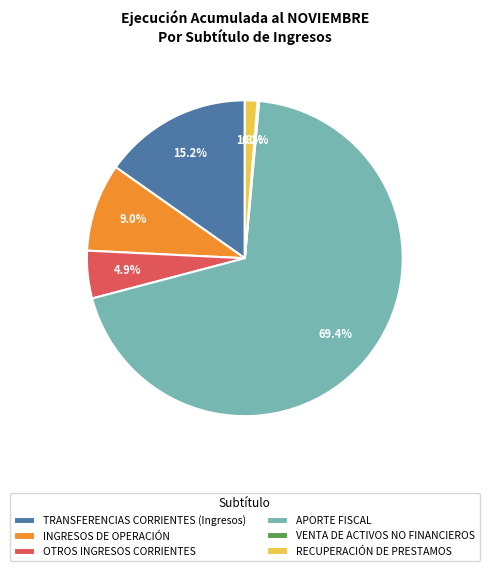

Which slice is the largest?

APORTE FISCAL